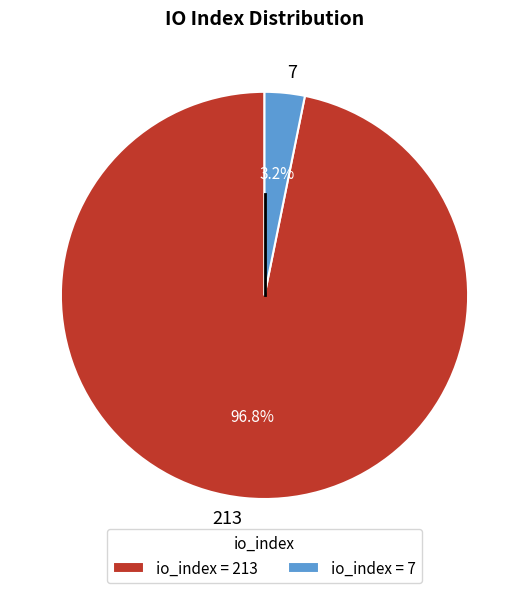

What portion of the pie excludes 213?

3.2%